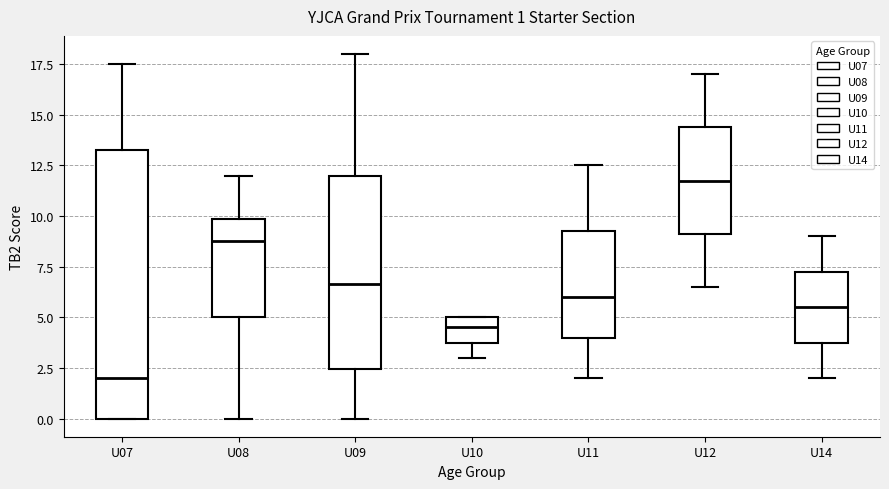

Which box is the tallest, from its lower edge to its upper edge?

U07